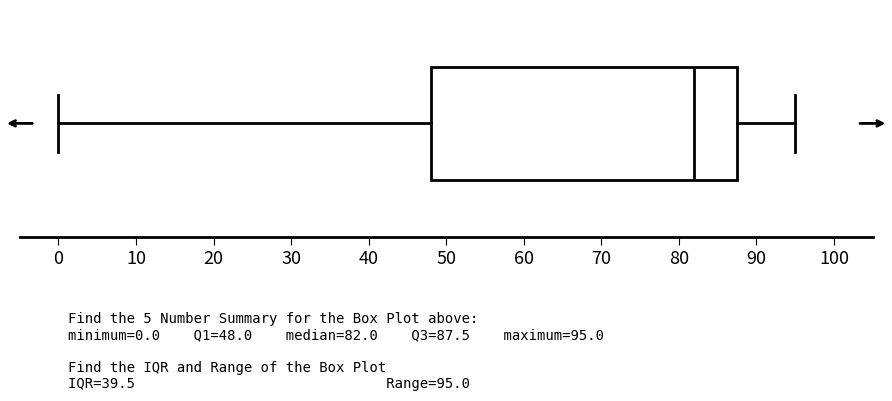

Where does the right whisker of the box end on the x-axis? The values are not printed on the chart, so give them approximately, as read against the axis.

95